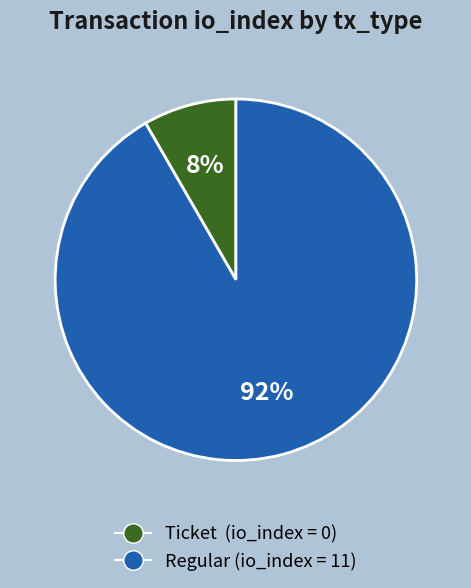

To the nearest percent, what is the average slice percentage?

50%